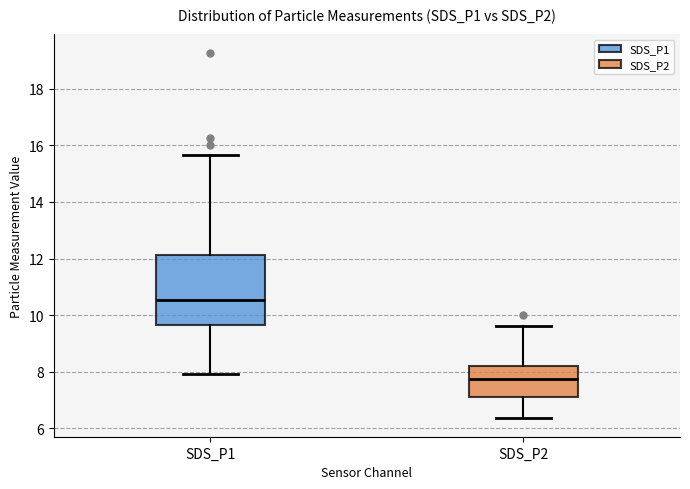

Reading left to right, transcribe this box plot: for each box, give where its median line is, the range the box spans, and where its two whiskers end, as read against the y-axis. The values are not printed on the chart, so give them approximately, as read against the axis.

SDS_P1: median 10.6, box 9.6 to 12.2, whiskers 8.0 to 15.6
SDS_P2: median 7.8, box 7.2 to 8.2, whiskers 6.4 to 9.6